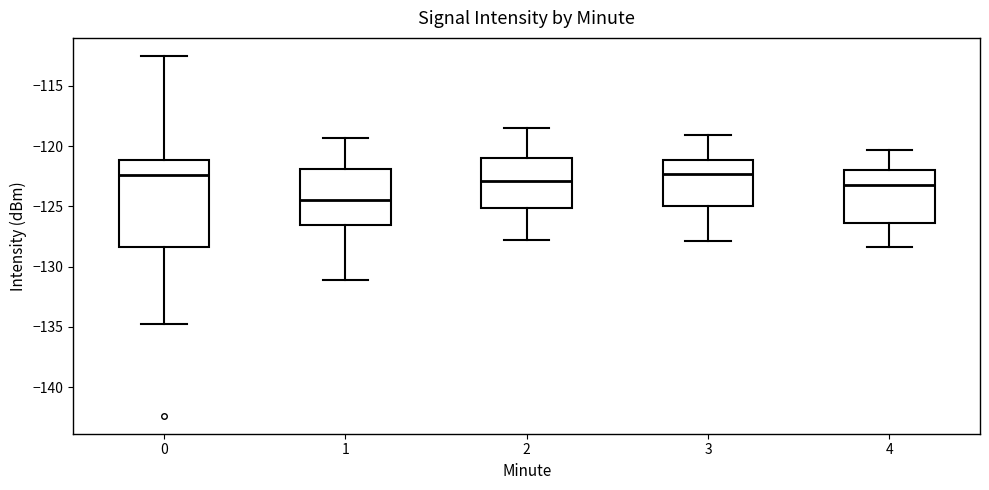

Reading left to right, transcribe this box plot: for each box, give where its median line is, the range the box spans, and where its two whiskers end, as read against the y-axis. The values are not printed on the chart, so give them approximately, as read against the axis.

0: median -122.5, box -128.5 to -121.0, whiskers -135.0 to -112.5
1: median -124.5, box -126.5 to -122.0, whiskers -131.0 to -119.5
2: median -123.0, box -125.0 to -121.0, whiskers -128.0 to -118.5
3: median -122.5, box -125.0 to -121.0, whiskers -128.0 to -119.0
4: median -123.0, box -126.5 to -122.0, whiskers -128.5 to -120.5